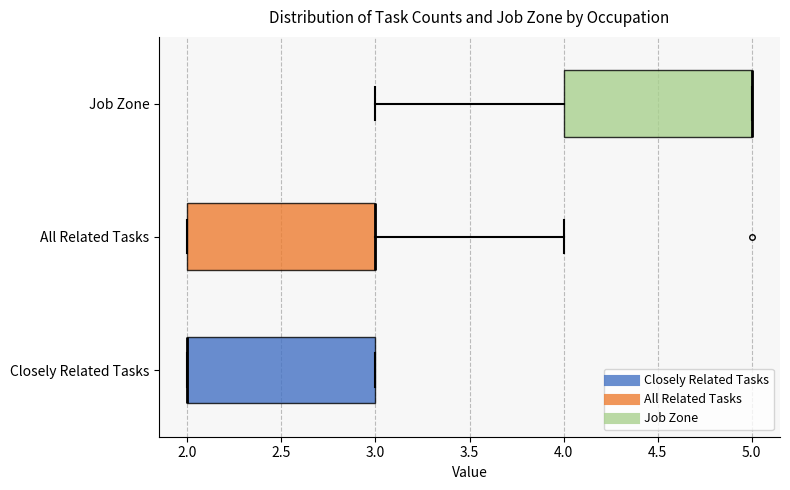

Reading bottom to top, transcribe this box plot: for each box, give where its median line is, the range the box spans, and where its two whiskers end, as read against the x-axis. The values are not printed on the chart, so give them approximately, as read against the axis.

Closely Related Tasks: median 2 (drawn on the box's left edge), box 2 to 3, whiskers 2 to 3
All Related Tasks: median 3 (drawn on the box's right edge), box 2 to 3, whiskers 2 to 4
Job Zone: median 5 (drawn on the box's right edge), box 4 to 5, whiskers 3 to 5